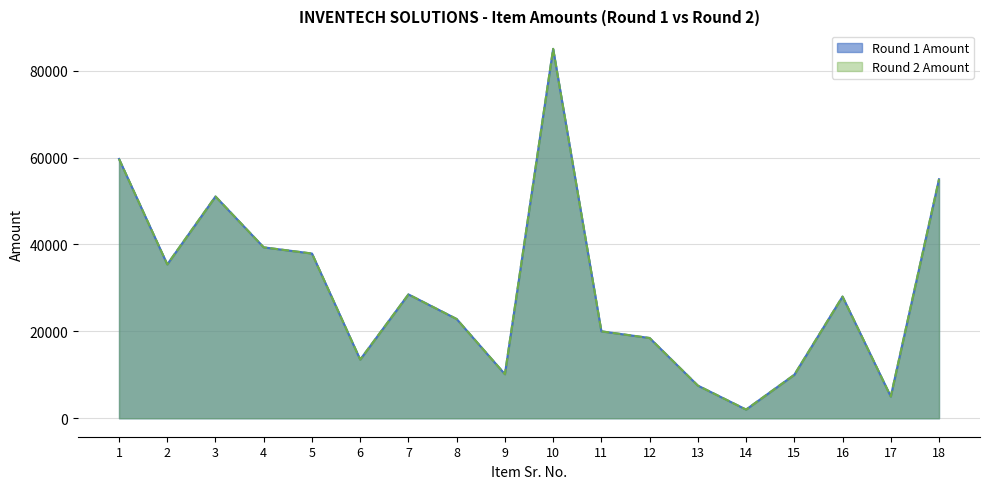

What is the minimum value for Round 1 Amount?

2000.0